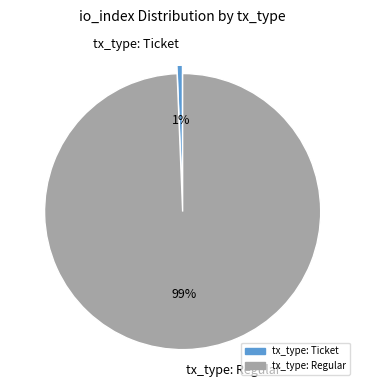

What percentage is the tx_type: Regular slice, to the nearest percent?

99%